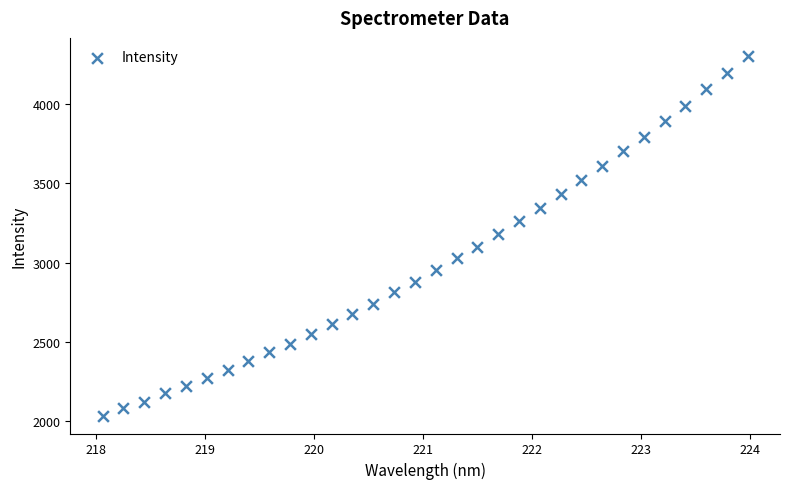

What is the range of Y values (max minus min)?

2265.8